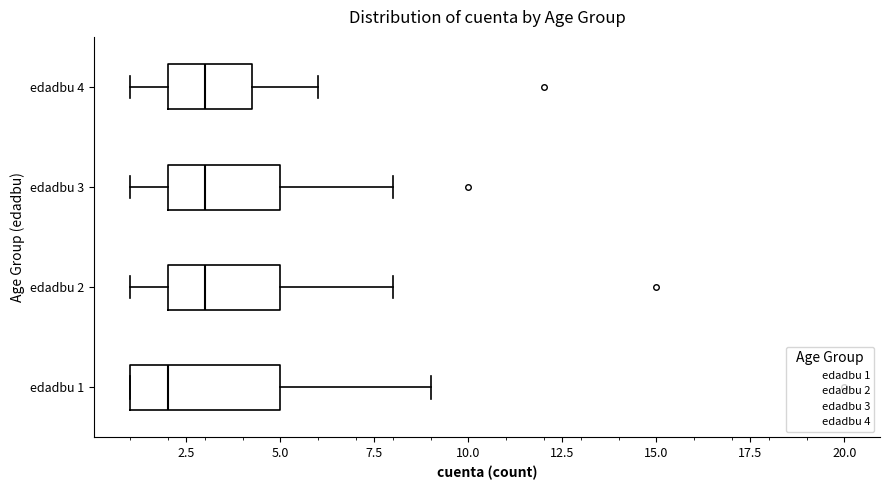

Reading bottom to top, read every box against the x-axis: the position of its median line, the range the box covers, and the ends of its whiskers. The values are not printed on the chart, so give them approximately, as read against the axis.

edadbu 1: median 2.0, box 1.0 to 5.0, whiskers 1.0 to 9.0
edadbu 2: median 3.0, box 2.0 to 5.0, whiskers 1.0 to 8.0
edadbu 3: median 3.0, box 2.0 to 5.0, whiskers 1.0 to 8.0
edadbu 4: median 3.0, box 2.0 to 4.5, whiskers 1.0 to 6.0